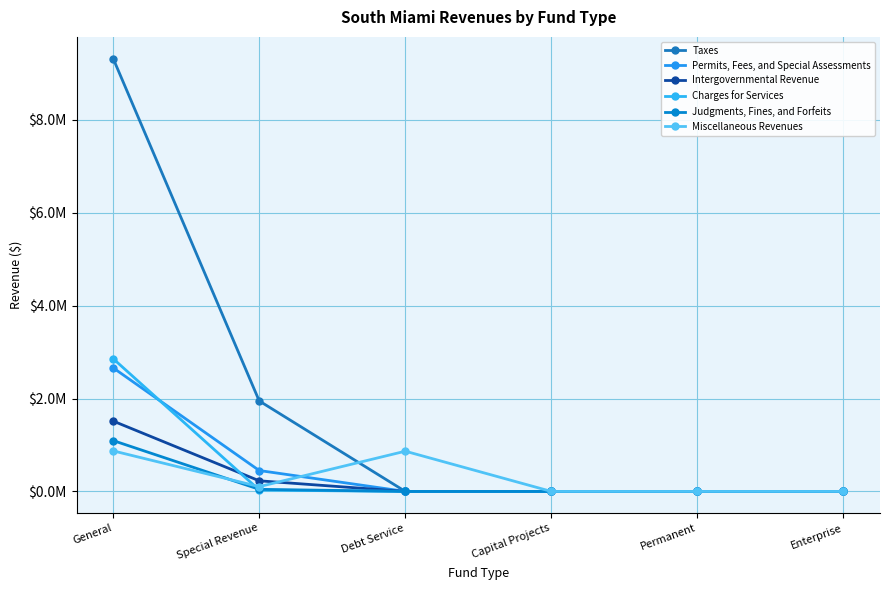

What is the difference between the maximum and minimum values in the Permits, Fees, and Special Assessments series?

2660965